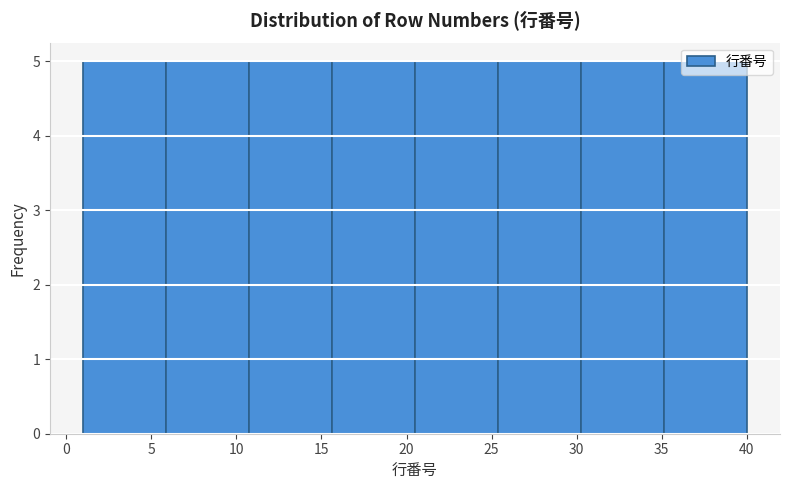

Reading left to right, transcribe this chart: for each bar, give the range it covers on the x-axis and its height. Neither the bar edges nor the heights are printed on the chart, so give them approximately, as read against the axes.

1.0 to 6.0: 5
6.0 to 11.0: 5
11.0 to 15.5: 5
15.5 to 20.5: 5
20.5 to 25.5: 5
25.5 to 30.5: 5
30.5 to 35.0: 5
35.0 to 40.0: 5